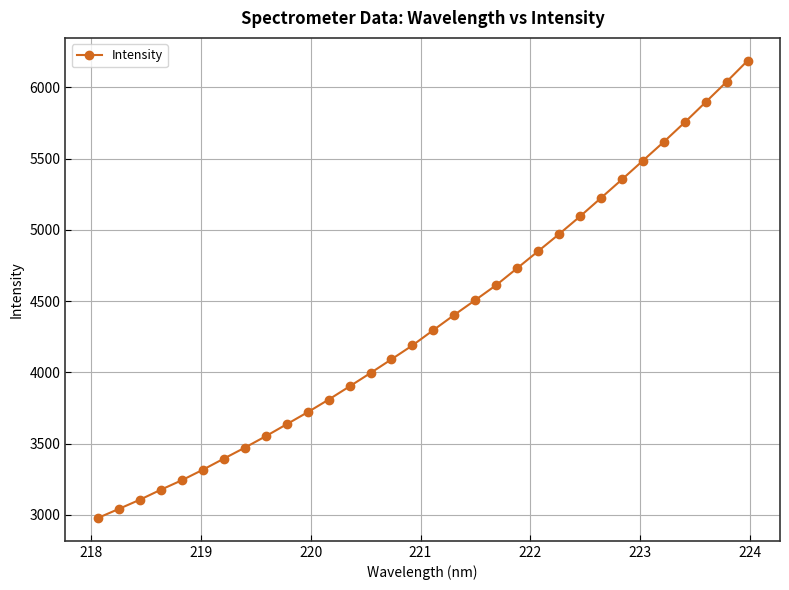

What is the difference between the maximum and second lowest values?

3144.9